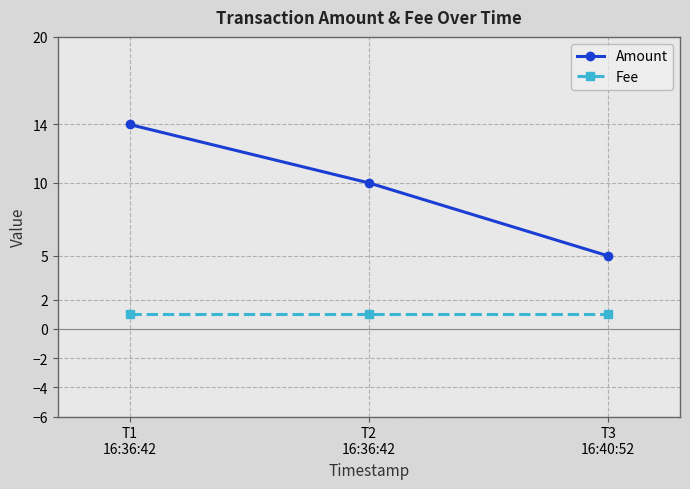

What is the sum of all Amount values?

29